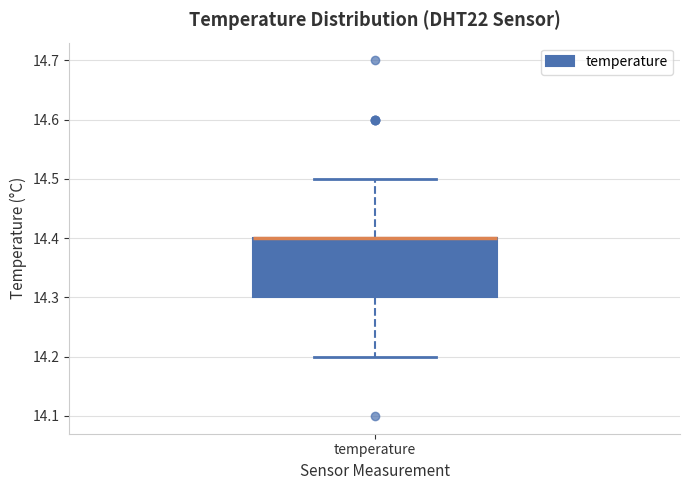

Where does the upper whisker of the box for temperature end on the y-axis? The values are not printed on the chart, so give them approximately, as read against the axis.

14.5